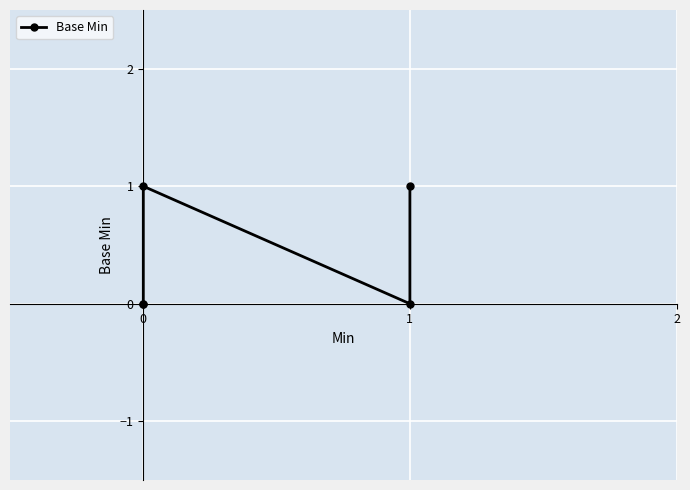

What is the label of the 3rd point from the right?

1